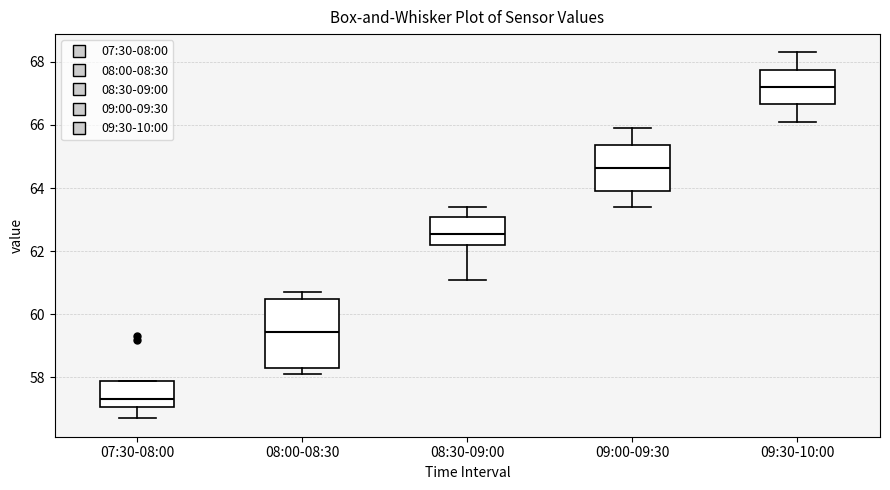

Where is the upper edge of the box for 08:30-09:00 on the y-axis? The values are not printed on the chart, so give them approximately, as read against the axis.

63.0